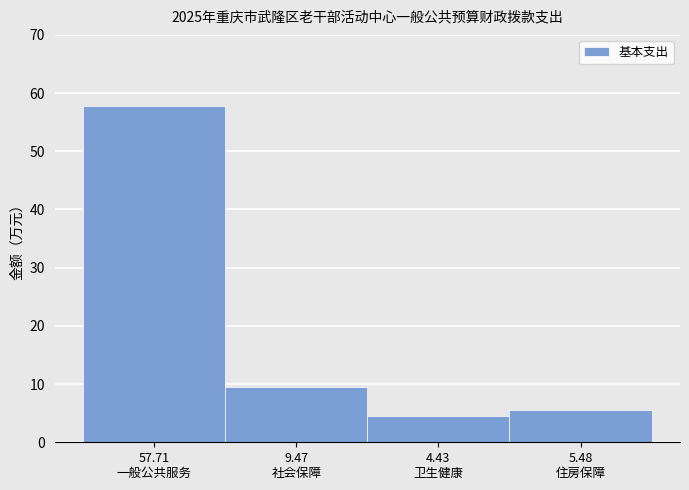

Reading right to left, what are all the values shown in this chart?

5.5	4.4	9.5	57.7